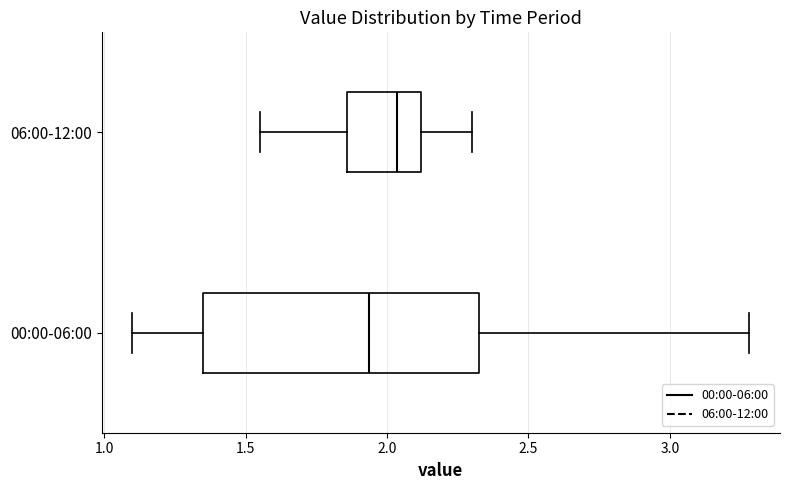

Which box's median line is the furthest to the left?

00:00-06:00